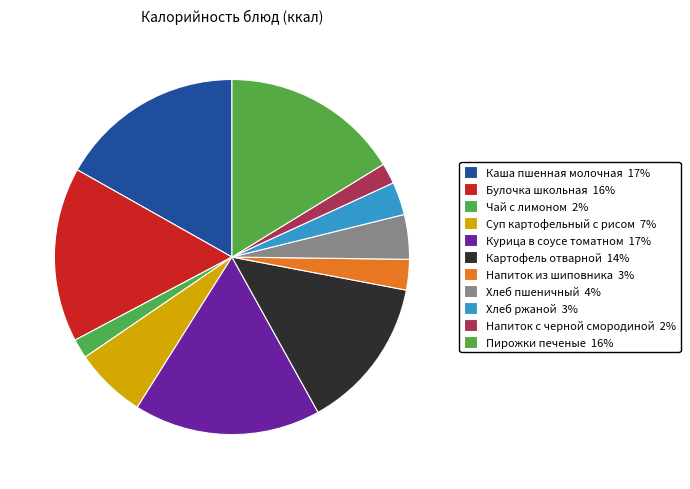

To the nearest percent, what is the difference between the Булочка школьная and Напиток с черной смородиной slice percentages?

14%